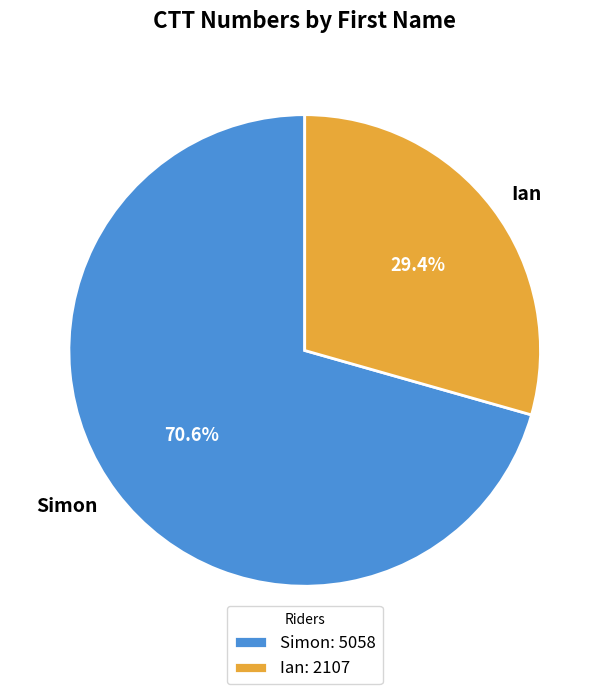

Is there a majority slice in this chart?

Yes